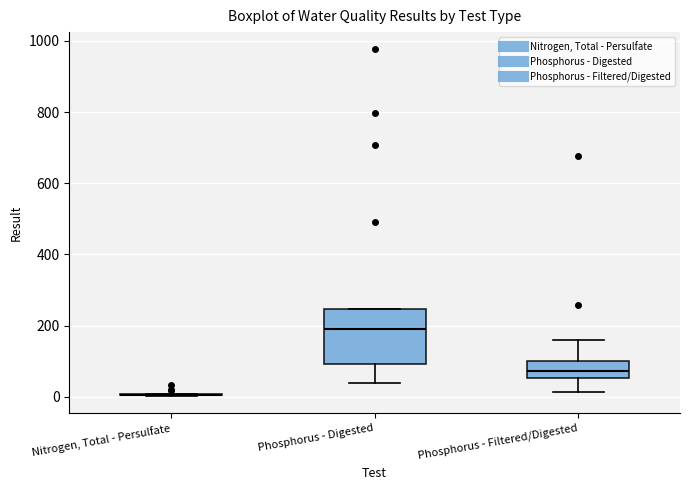

Reading left to right, transcribe this box plot: for each box, give where its median line is, the range the box spans, and where its two whiskers end, as read against the y-axis. The values are not printed on the chart, so give them approximately, as read against the axis.

Nitrogen, Total - Persulfate: box collapsed to a line at 0, whiskers 0 to 0
Phosphorus - Digested: median 200, box 100 to 240, whiskers 40 to 240
Phosphorus - Filtered/Digested: median 80, box 60 to 100, whiskers 20 to 160